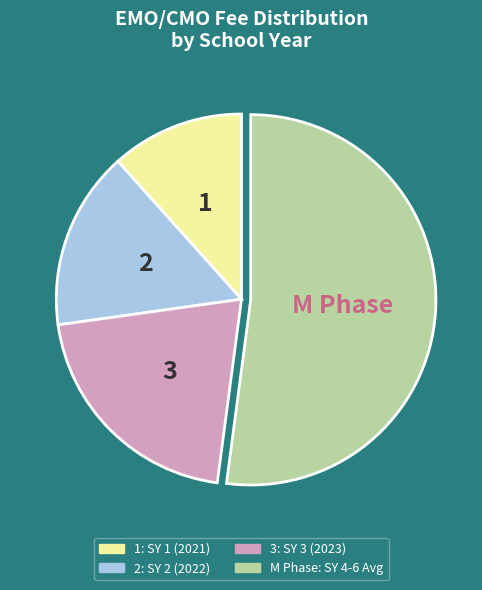

Is there a majority slice in this chart?

Yes